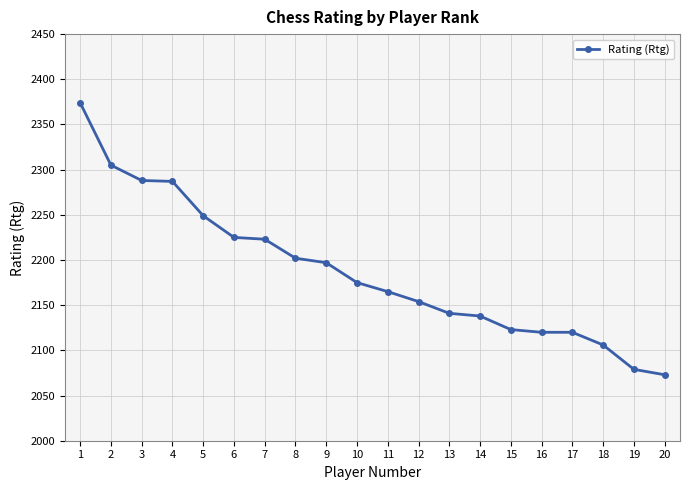

At which category does the chart reach its minimum across all series?

20